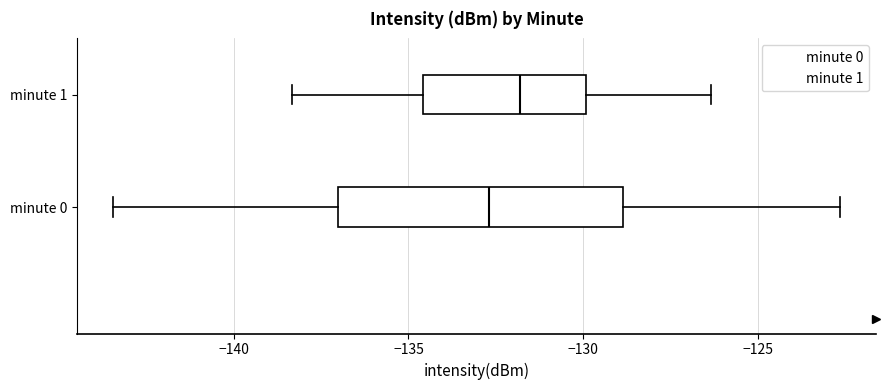

Which box is the widest, from its left edge to its right edge?

minute 0